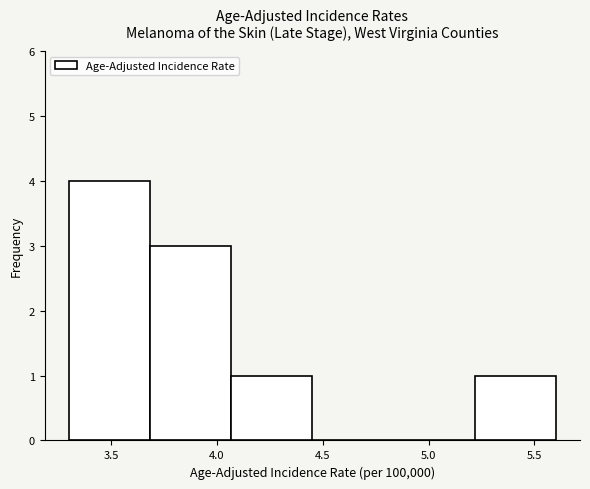

Reading left to right, list every bar in this chart as the range it spans on the x-axis followed by its height. Neither the bar edges nor the heights are printed on the chart, so give them approximately, as read against the axes.

3.30 to 3.70: 4
3.70 to 4.05: 3
4.05 to 4.45: 1
4.45 to 4.85: 0
4.85 to 5.20: 0
5.20 to 5.60: 1